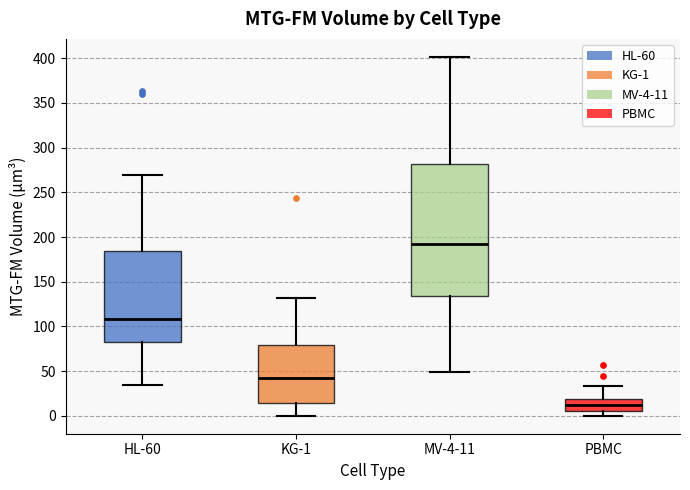

Where is the upper edge of the box for MV-4-11 on the y-axis? The values are not printed on the chart, so give them approximately, as read against the axis.

280